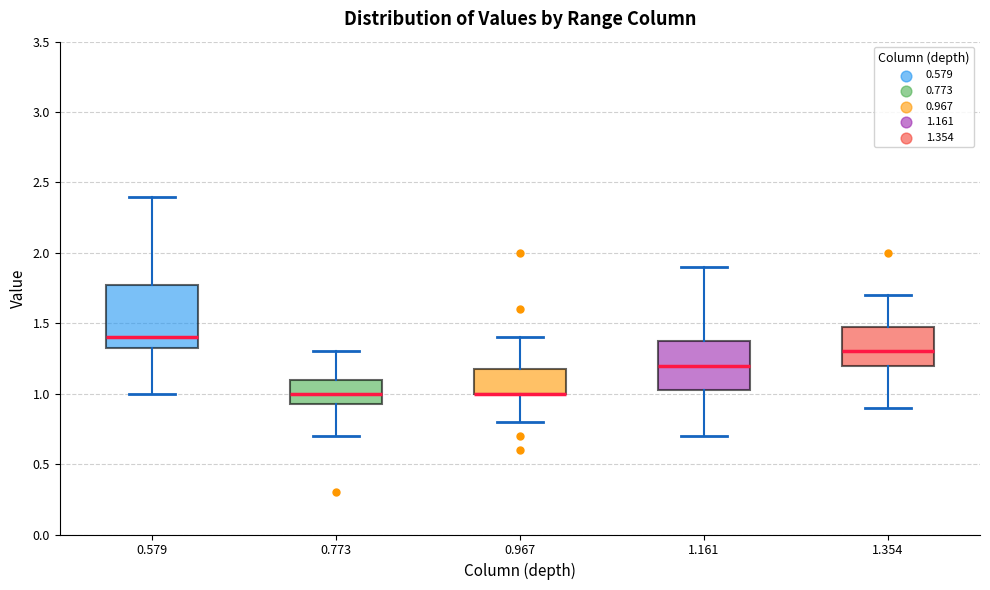

Reading left to right, read every box against the y-axis: the position of its median line, the range the box covers, and the ends of its whiskers. The values are not printed on the chart, so give them approximately, as read against the axis.

0.579: median 1.40, box 1.35 to 1.80, whiskers 1.00 to 2.40
0.773: median 1.00, box 0.95 to 1.10, whiskers 0.70 to 1.30
0.967: median 1.00 (drawn on the box's lower edge), box 1.00 to 1.20, whiskers 0.80 to 1.40
1.161: median 1.20, box 1.05 to 1.40, whiskers 0.70 to 1.90
1.354: median 1.30, box 1.20 to 1.50, whiskers 0.90 to 1.70